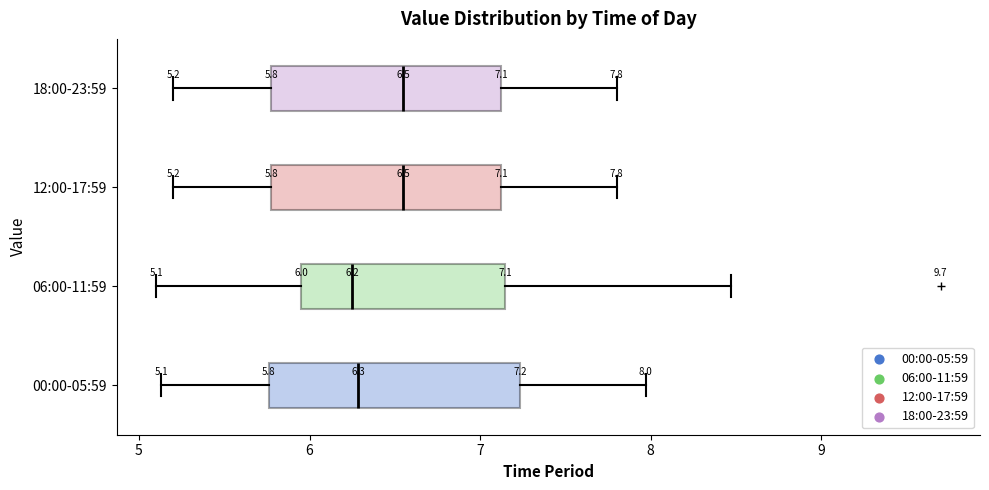

Which box is the widest, from its left edge to its right edge?

00:00-05:59